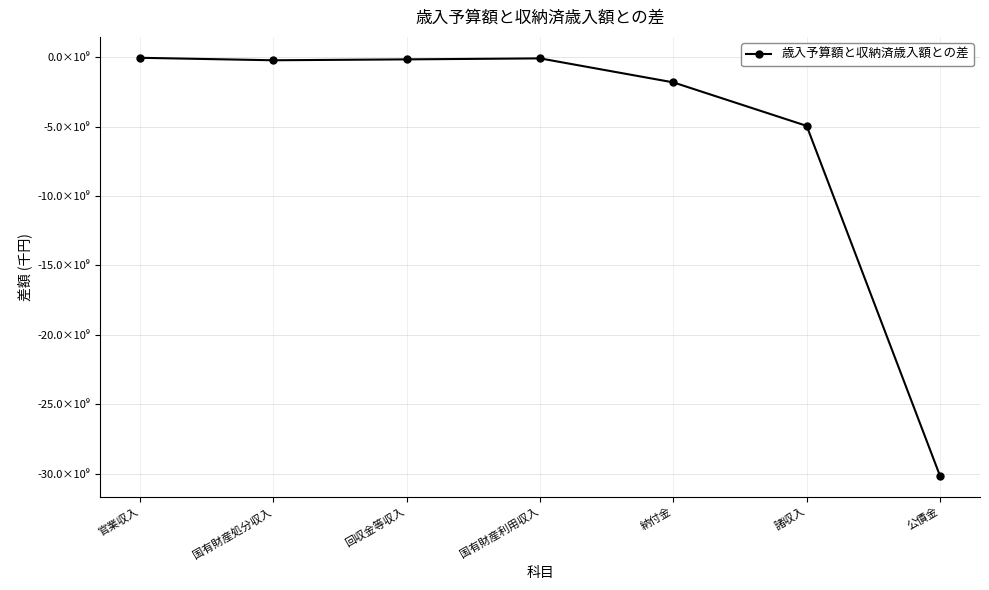

List the labels in order of value, largest first.

官業収入, 国有財産利用収入, 回収金等収入, 国有財産処分収入, 納付金, 諸収入, 公債金